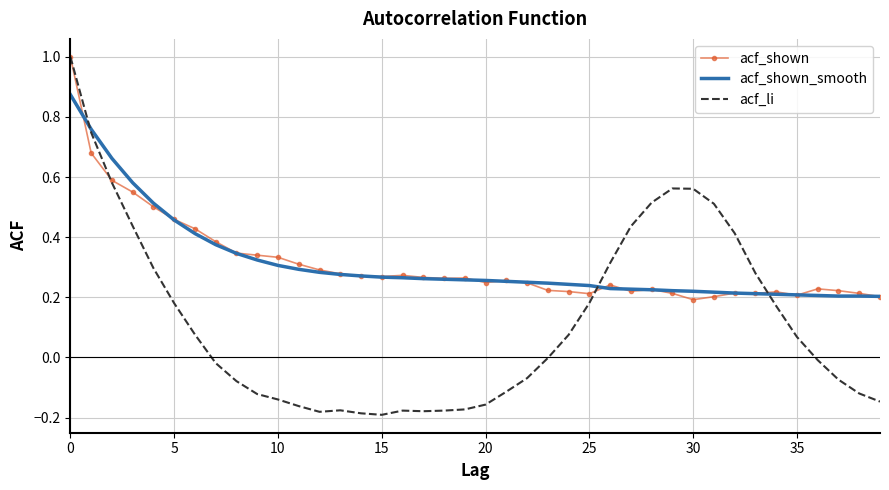

Which series has the largest range (max minus min)?

acf_li